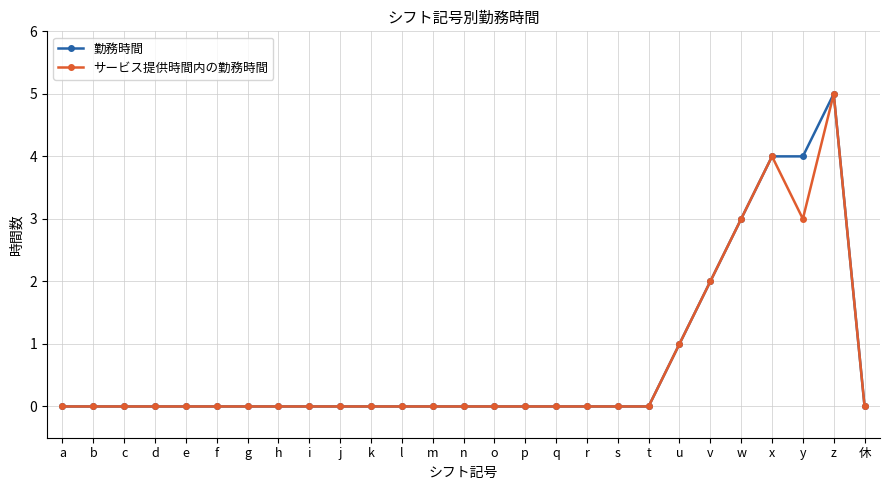

What is the maximum value shown in the chart?

5